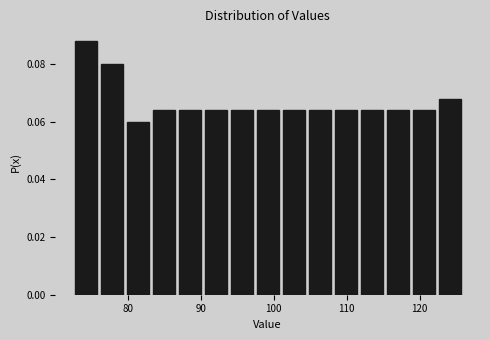

Read against the x-axis, roughly where is the centre of the tallest bar?

74